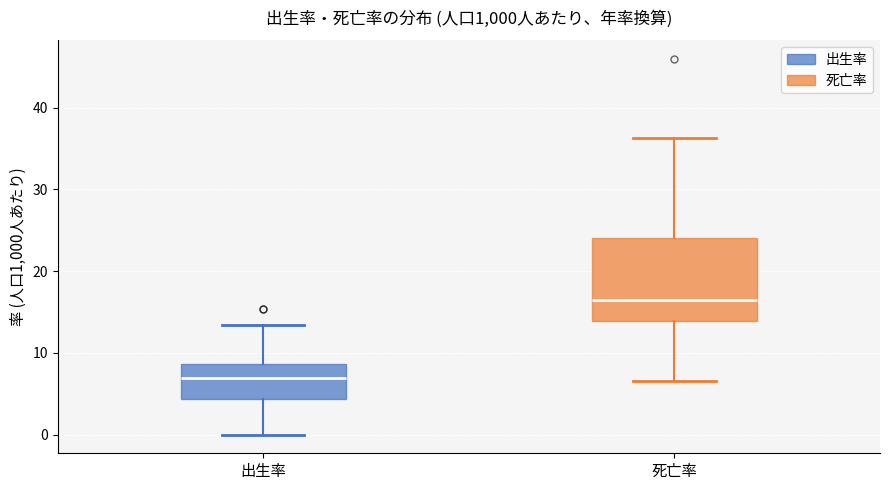

Reading left to right, read every box against the y-axis: the position of its median line, the range the box covers, and the ends of its whiskers. The values are not printed on the chart, so give them approximately, as read against the axis.

出生率: median 7, box 4 to 9, whiskers 0 to 13
死亡率: median 16, box 14 to 24, whiskers 7 to 36